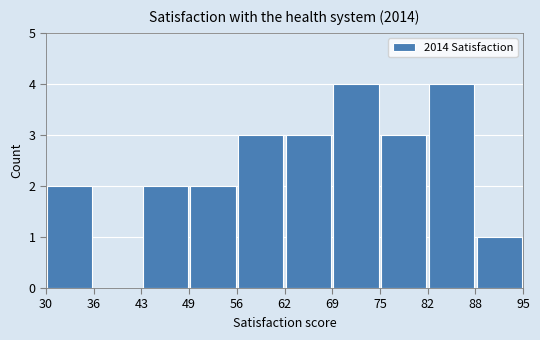

How tall is the bar that spans 82 to 88 on the x-axis? The values are not printed on the chart, so give them approximately, as read against the axis.

4